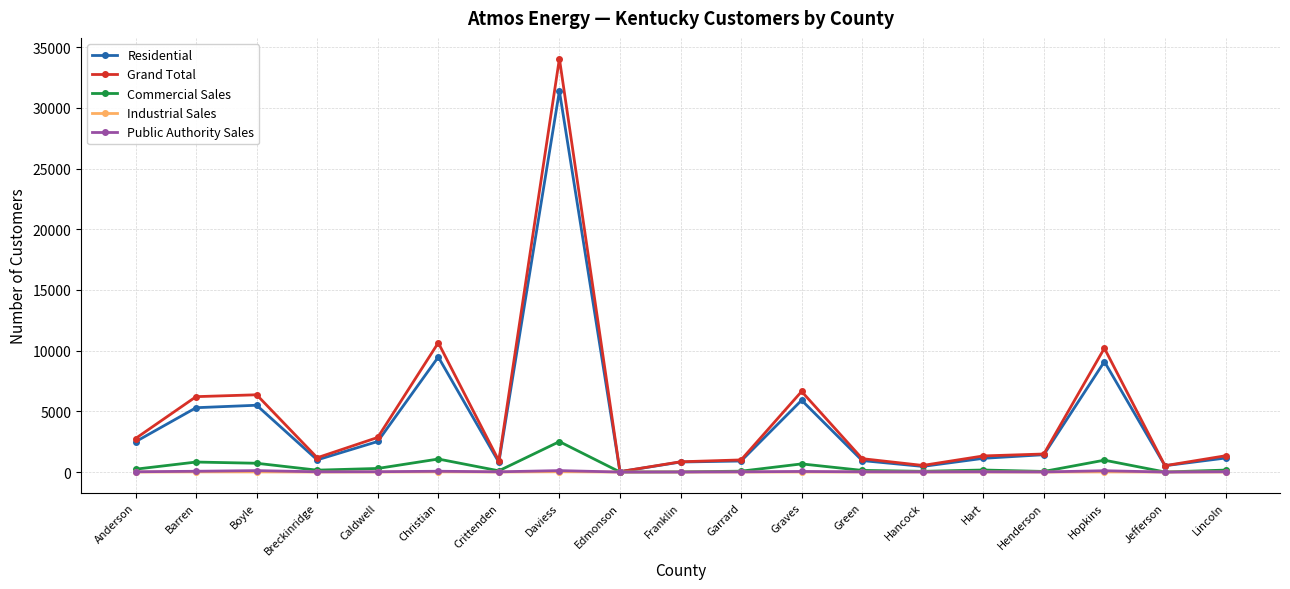

Does the chart display data point markers on the line(s)?

Yes